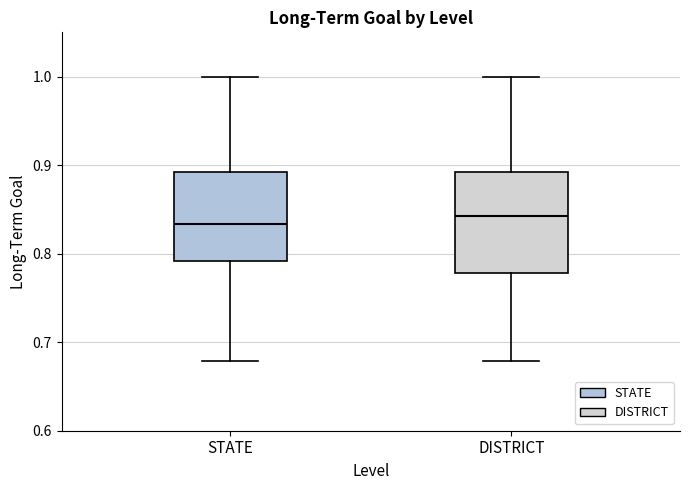

Reading left to right, transcribe this box plot: for each box, give where its median line is, the range the box spans, and where its two whiskers end, as read against the y-axis. The values are not printed on the chart, so give them approximately, as read against the axis.

STATE: median 0.83, box 0.79 to 0.89, whiskers 0.68 to 1.00
DISTRICT: median 0.84, box 0.78 to 0.89, whiskers 0.68 to 1.00